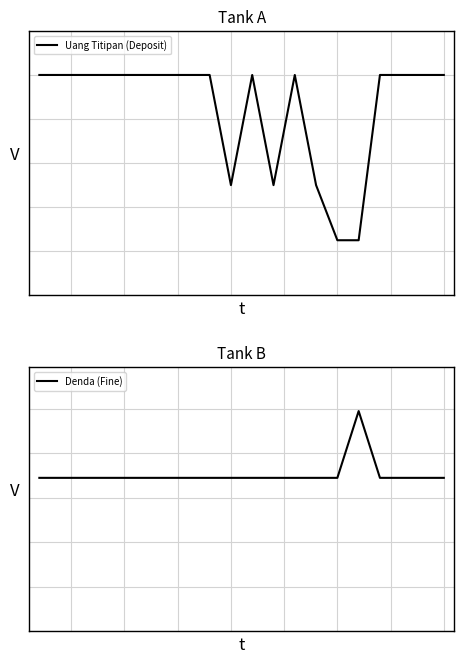

How many interior local valleys does the Uang Titipan (Deposit) series have?

2